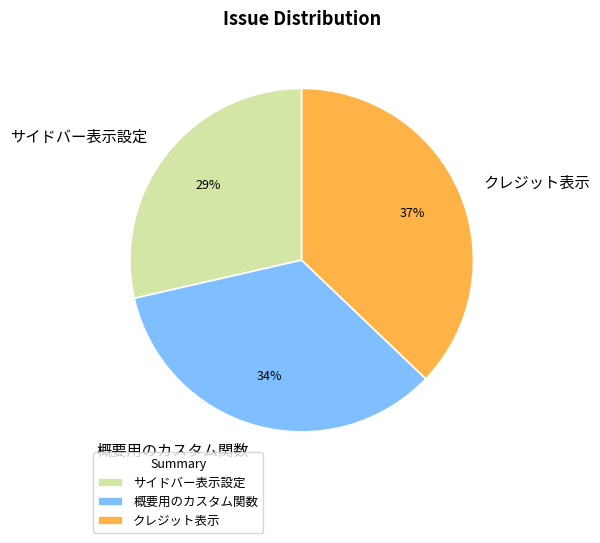

To the nearest percent, what is the combined percentage of クレジット表示 and サイドバー表示設定?

66%